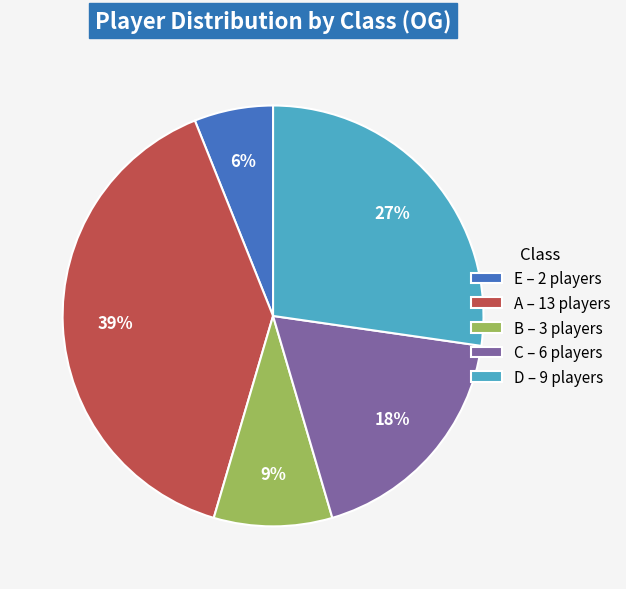

What is the largest slice in the pie chart?

A – 13 players